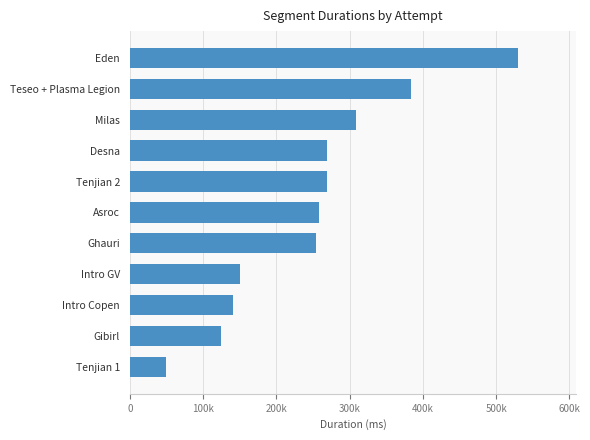

Are the bars horizontal?

Yes